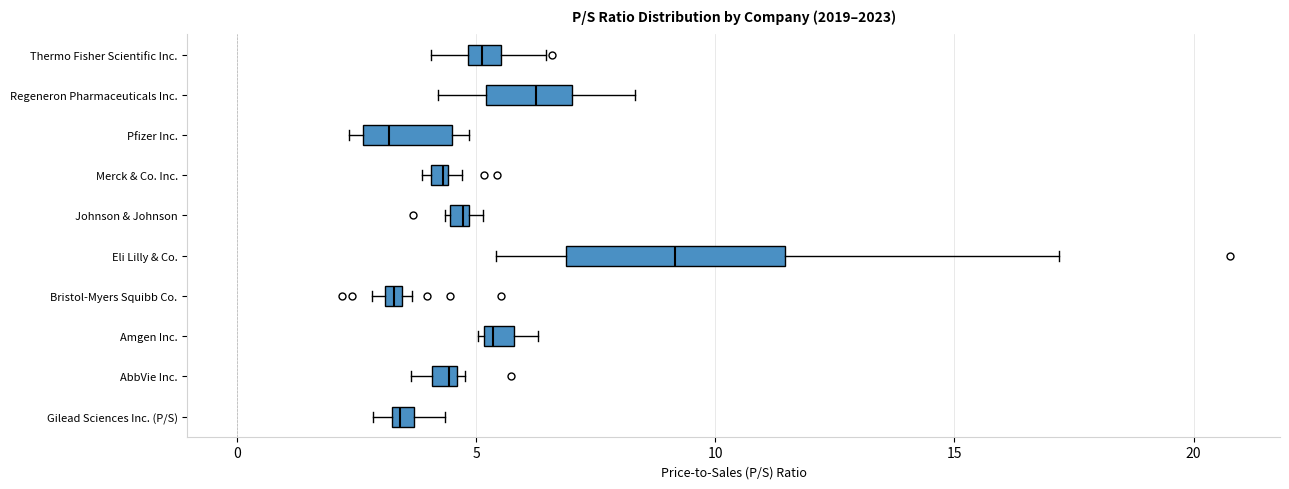

Which box's median line is the furthest to the right?

Eli Lilly & Co.